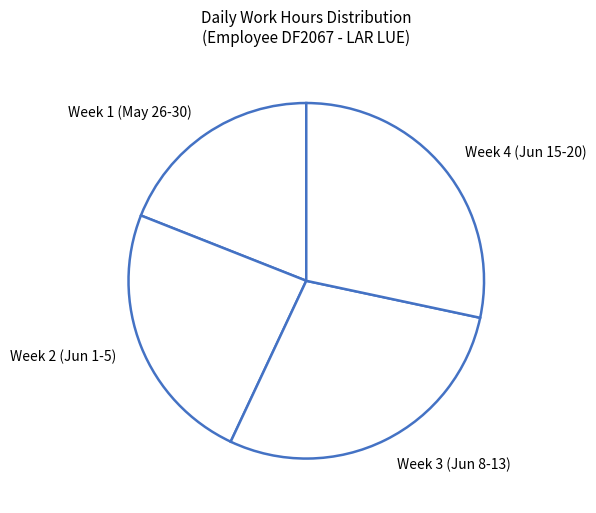

Does any single category account for the majority?

No